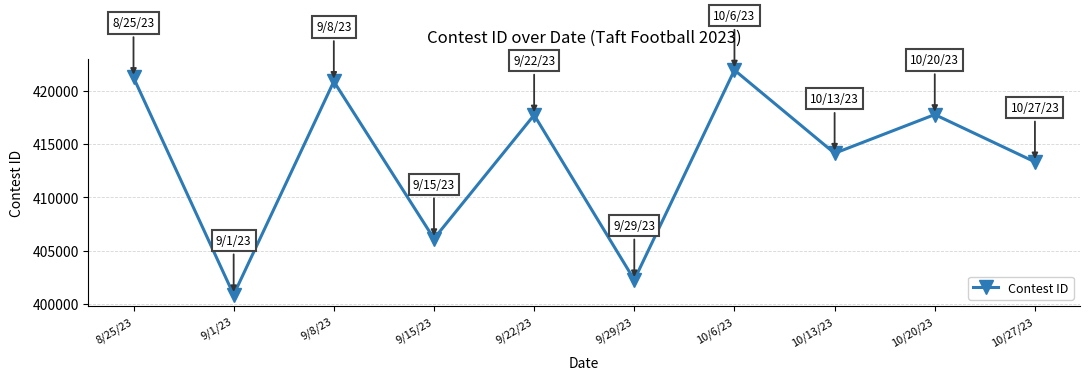

True or false: there are more than 2 points higher than both neighbors.

True